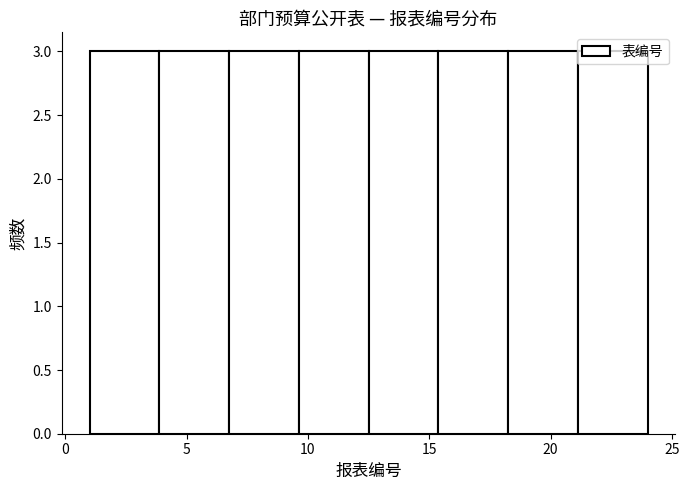

Reading left to right, transcribe this chart: for each bar, give the range it covers on the x-axis and its height. Neither the bar edges nor the heights are printed on the chart, so give them approximately, as read against the axes.

1.0 to 4.0: 3
4.0 to 7.0: 3
7.0 to 9.5: 3
9.5 to 12.5: 3
12.5 to 15.5: 3
15.5 to 18.5: 3
18.5 to 21.0: 3
21.0 to 24.0: 3